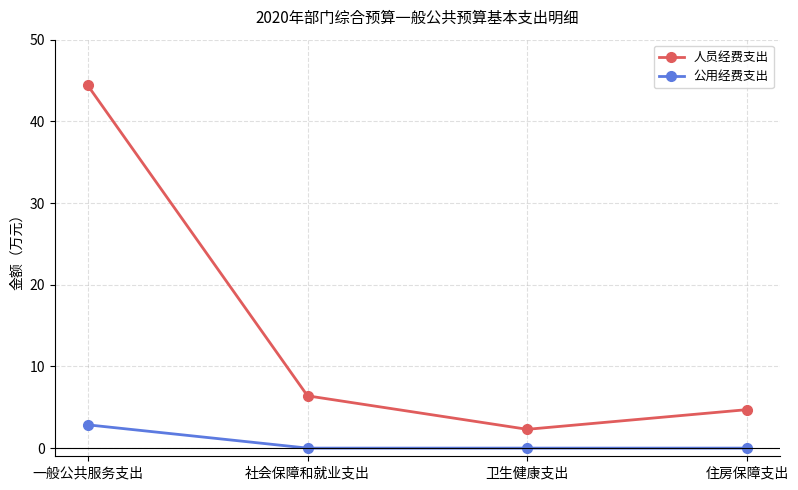

At which label does 人员经费支出 first exceed 6?

一般公共服务支出